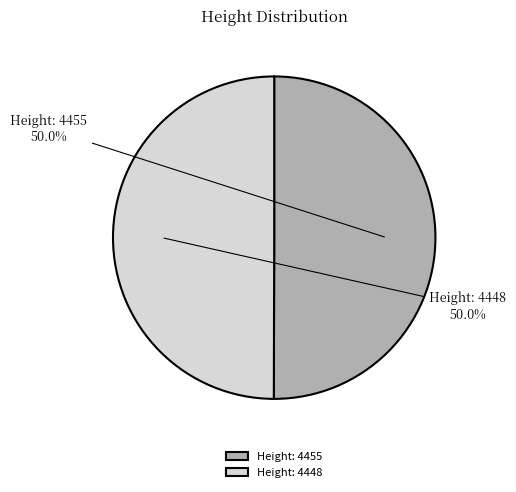

What percentage is NOT represented by Height: 4448?

50.0%